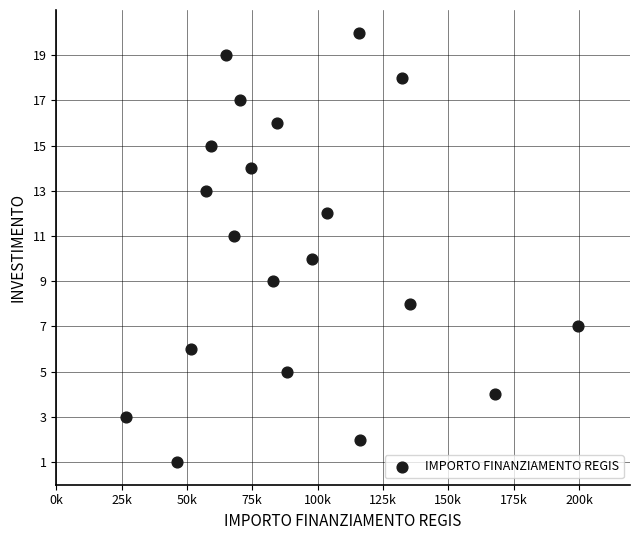

What is the range of Y values (max minus min)?

19